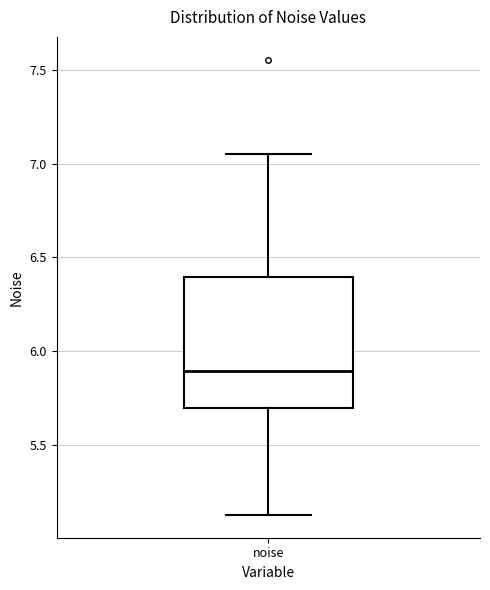

Transcribe this box plot: give where the median line is, the range the box spans, and where the two whiskers end, as read against the y-axis. The values are not printed on the chart, so give them approximately, as read against the axis.

median 5.90, box 5.70 to 6.40, whiskers 5.10 to 7.05